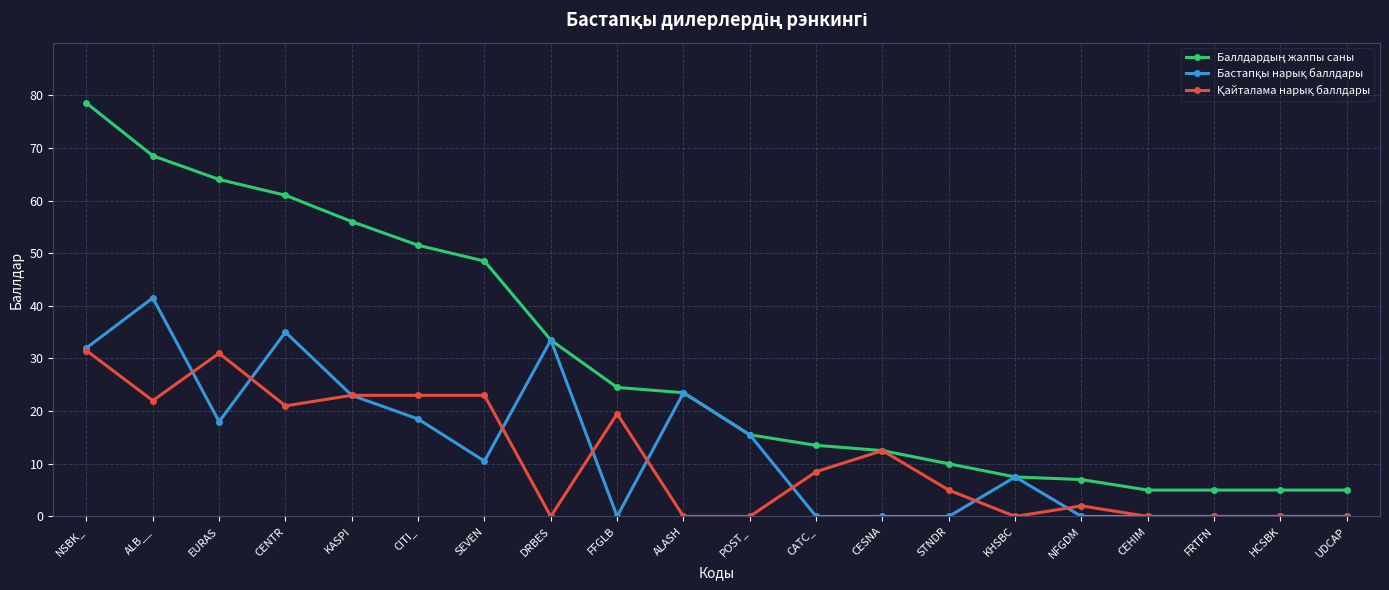

Count the number of data series in this chart.

3